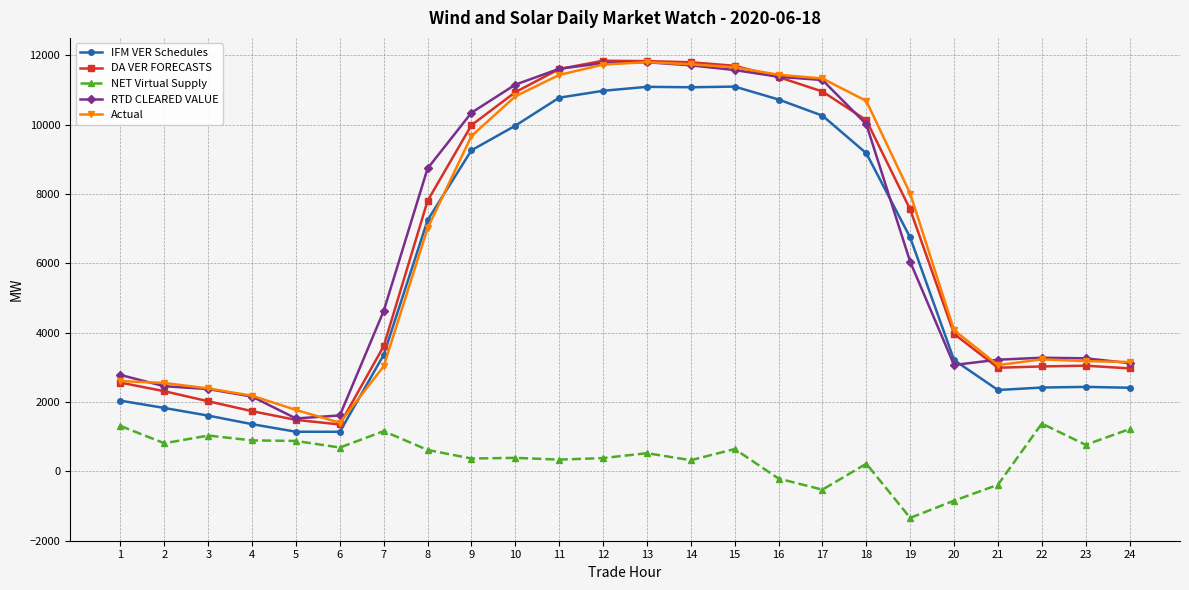

What is the value of the NET Virtual Supply point at the 7th from the left?

1159.6